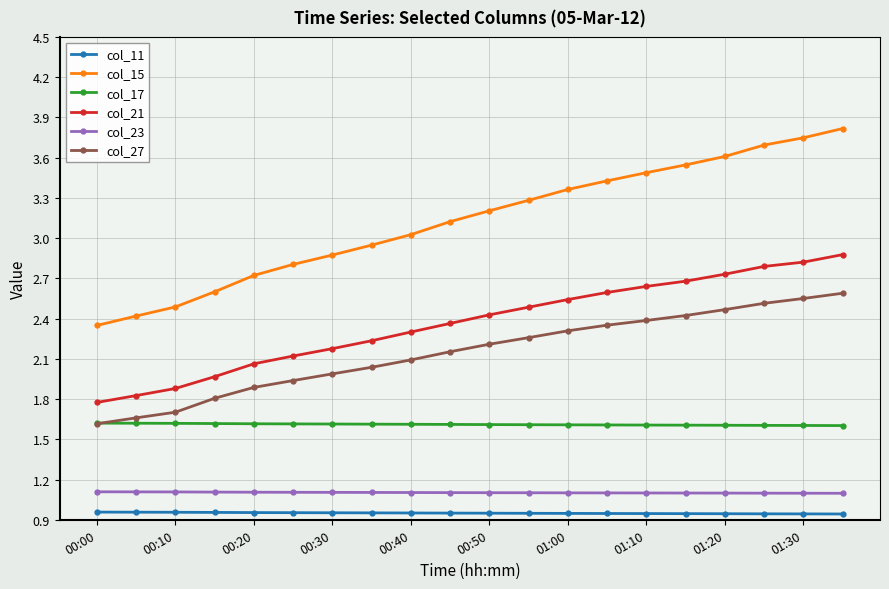

How many data points does each series have?

20